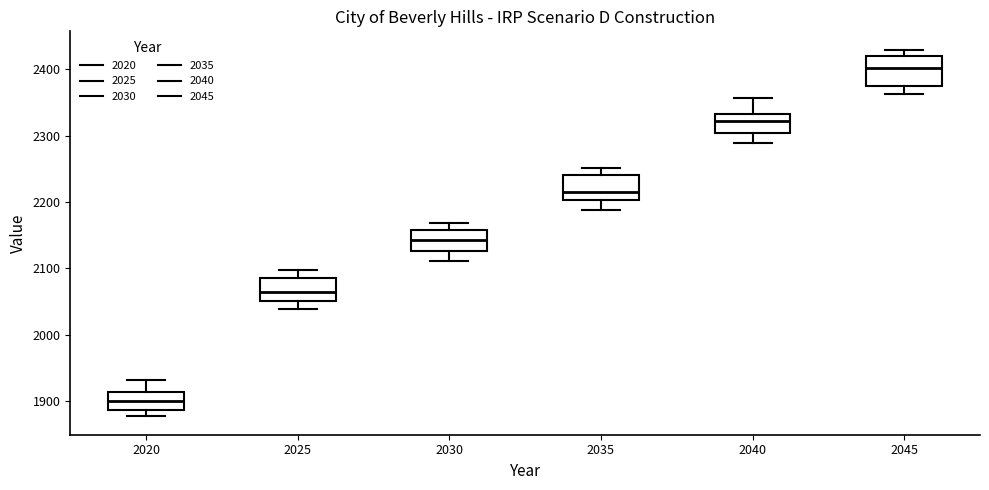

Reading left to right, read every box against the y-axis: the position of its median line, the range the box covers, and the ends of its whiskers. The values are not printed on the chart, so give them approximately, as read against the axis.

2020: median 1900, box 1890 to 1910, whiskers 1880 to 1930
2025: median 2060, box 2050 to 2090, whiskers 2040 to 2100
2030: median 2140, box 2130 to 2160, whiskers 2110 to 2170
2035: median 2220, box 2200 to 2240, whiskers 2190 to 2250
2040: median 2320, box 2300 to 2330, whiskers 2290 to 2360
2045: median 2400, box 2370 to 2420, whiskers 2360 to 2430